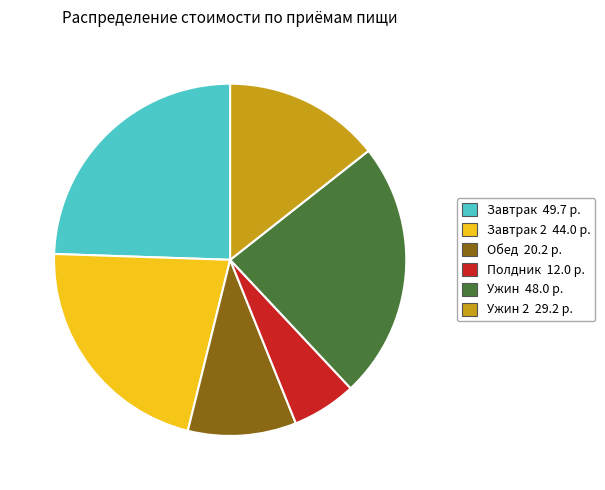

The Завтрак 2 44.0 р. slice represents 22% of the pie. True or false?

True